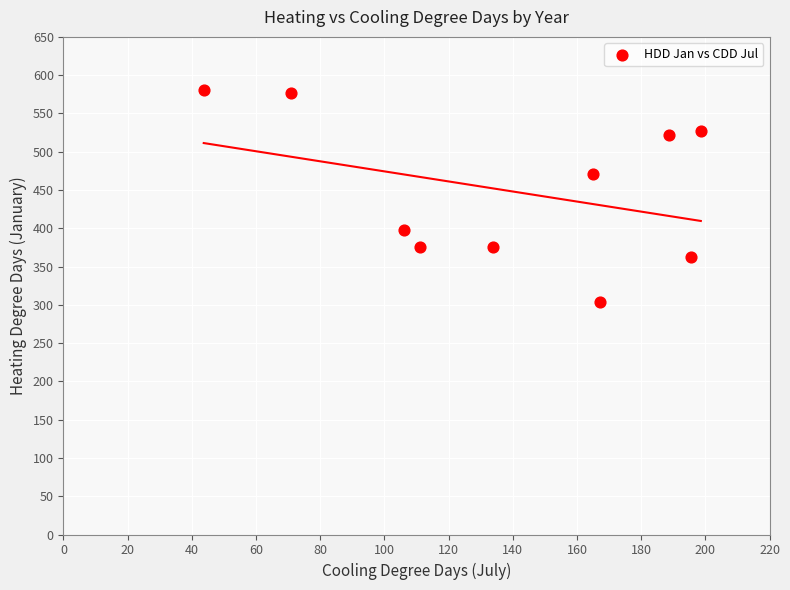

What Y value in the scatter plot is closest to 442?

471.2